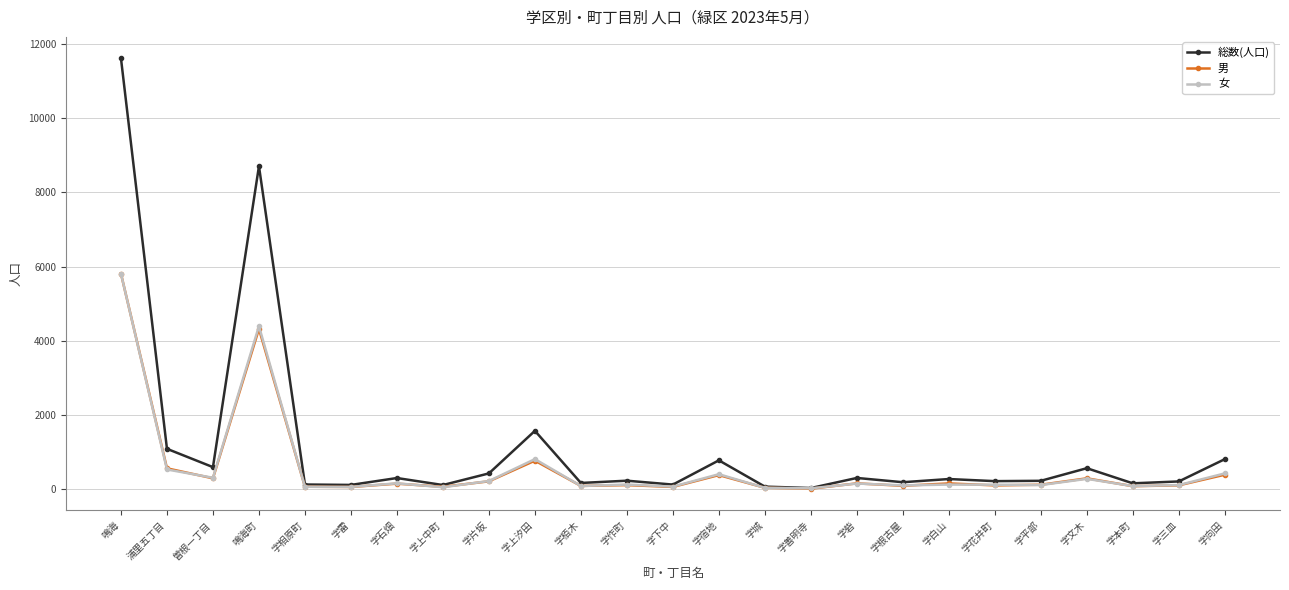

Does the chart display data point markers on the line(s)?

Yes